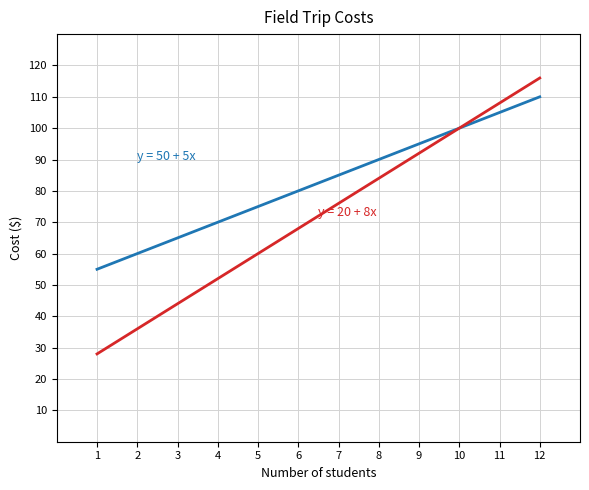

What is the total value across all series at 4?

122